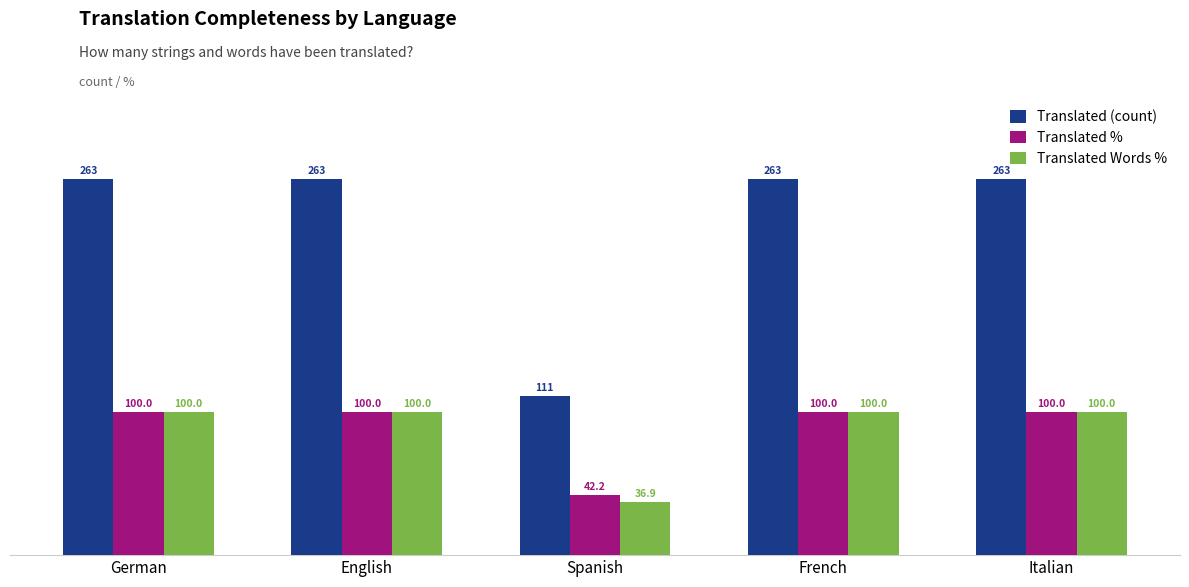

How many groups of bars are there?

5